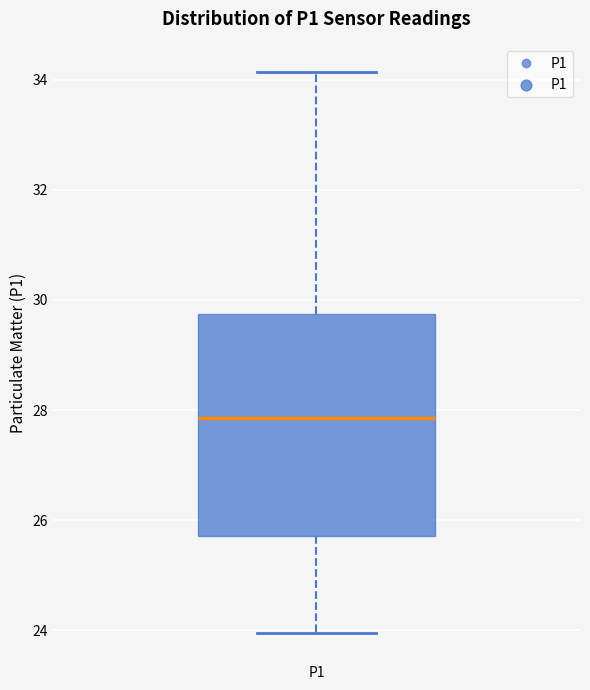

Transcribe this box plot: give where the median line is, the range the box spans, and where the two whiskers end, as read against the y-axis. The values are not printed on the chart, so give them approximately, as read against the axis.

median 27.8, box 25.8 to 29.8, whiskers 24.0 to 34.2